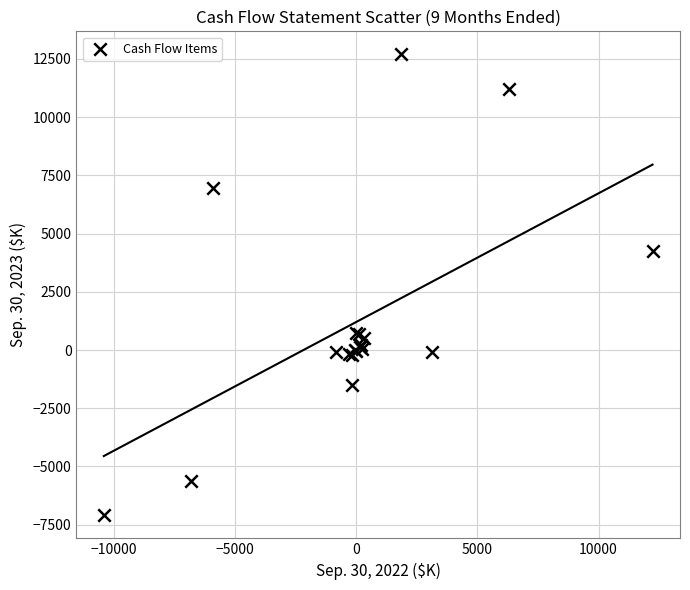

What Y value in the scatter plot is closest to 2797?

4235